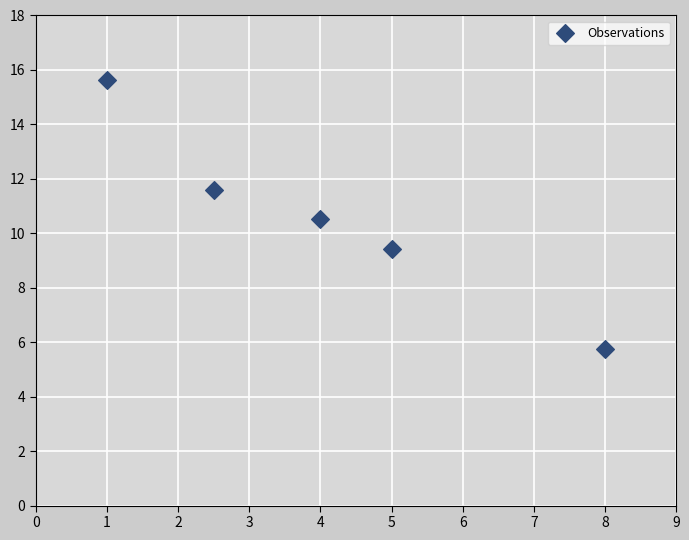

What is the average Y value?

10.6